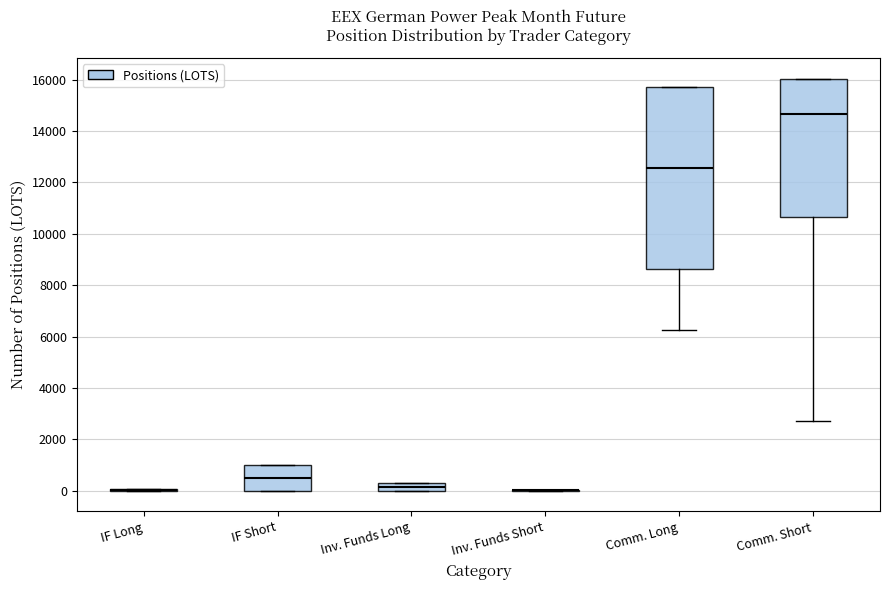

Which box is the tallest, from its lower edge to its upper edge?

Comm. Long